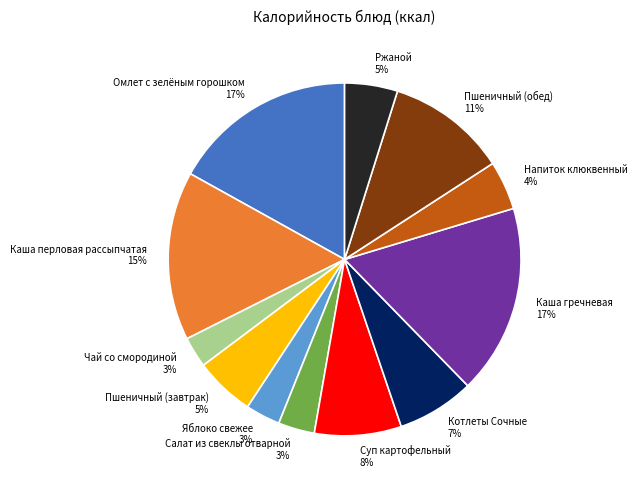

To the nearest percent, what percentage of the pie is Пшеничный (завтрак)?

5%